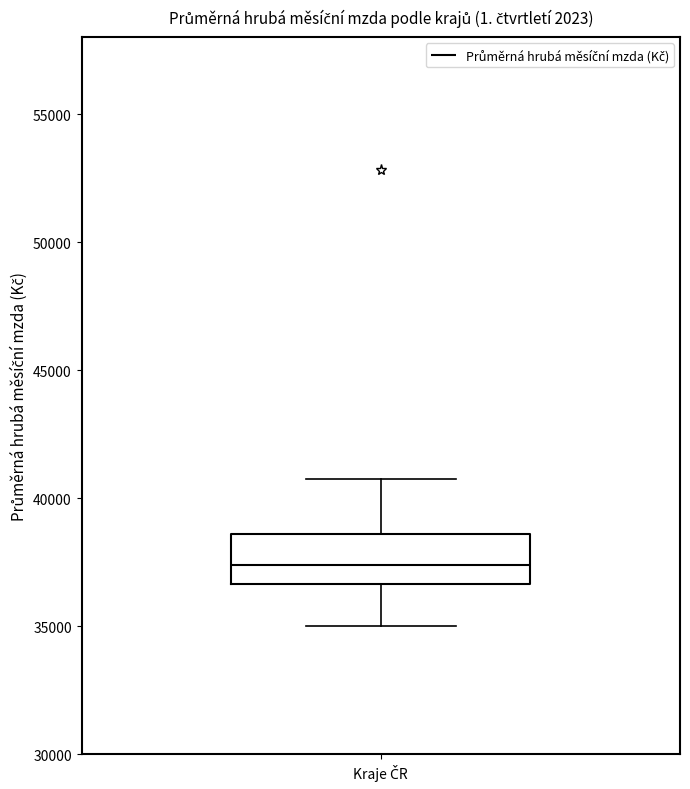

Read this box plot against the y-axis: the position of the median line, the range covered by the box, and the ends of both whiskers. The values are not printed on the chart, so give them approximately, as read against the axis.

median 37500, box 36500 to 38500, whiskers 35000 to 41000